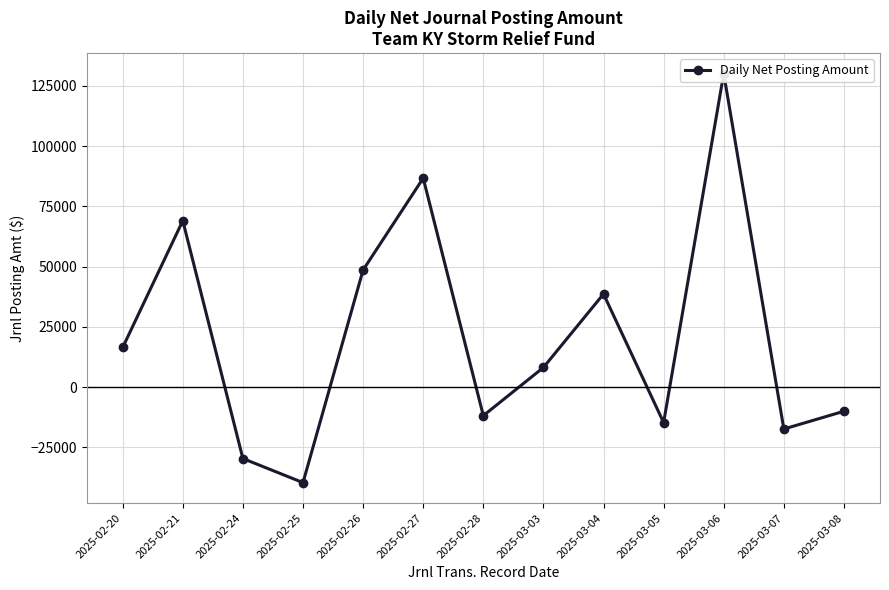

At which label does the data first exceed 8165?

2025-02-20